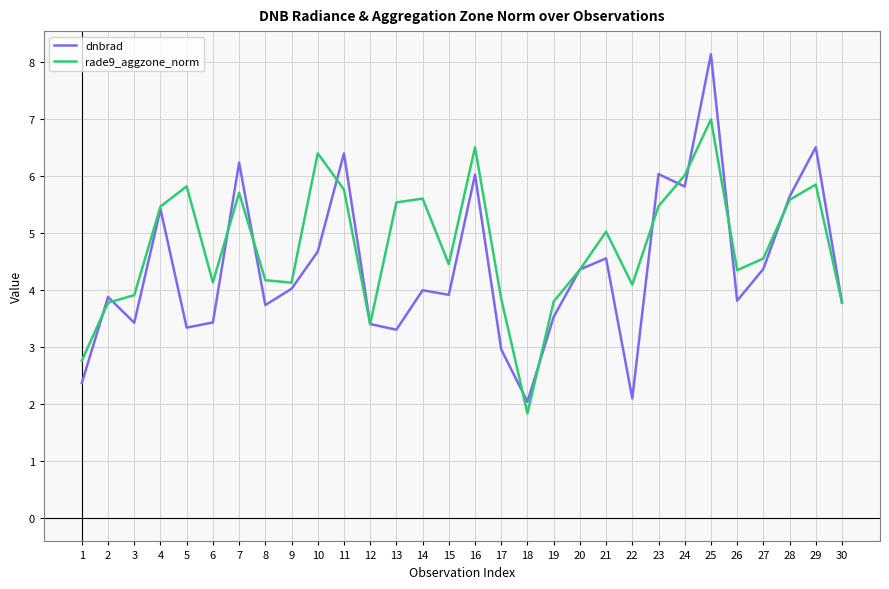

At which label does dnbrad reach its peak?

25